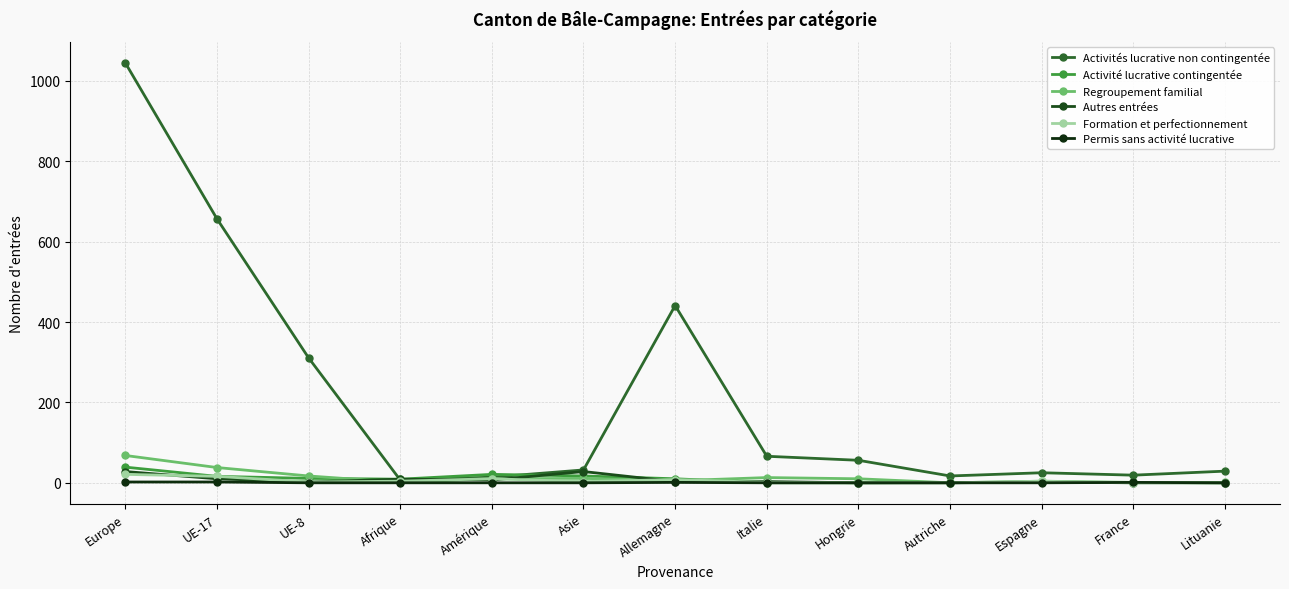

What is the label of the 3rd point from the left?

UE-8